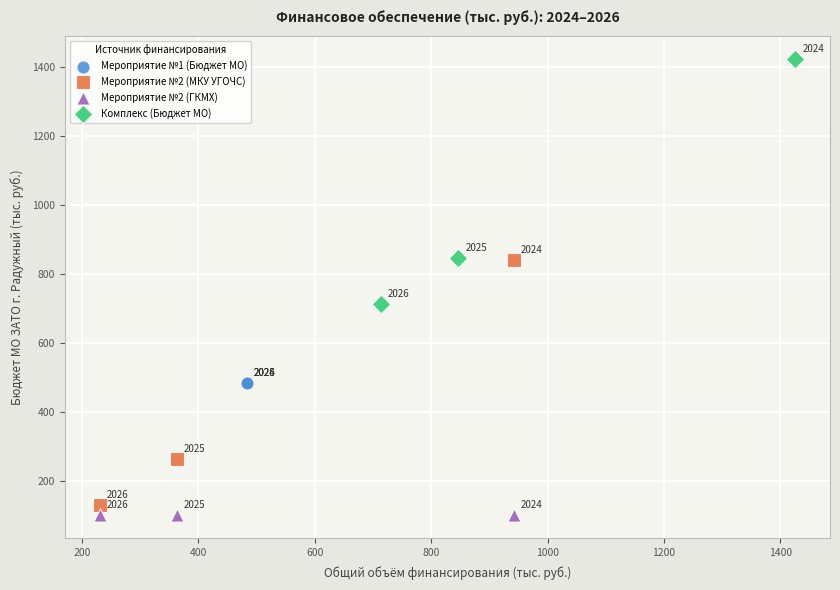

What are all the series names shown in the legend?

Мероприятие №1 (Бюджет МО), Мероприятие №2 (МКУ УГОЧС), Мероприятие №2 (ГКМХ), Комплекс (Бюджет МО)